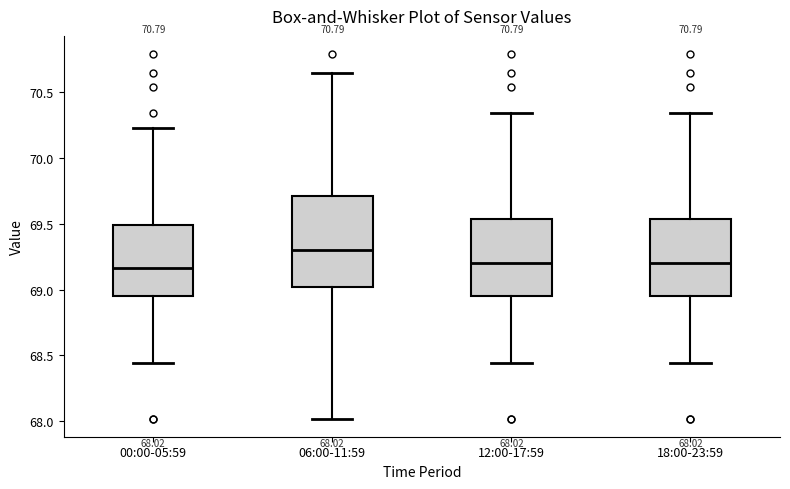

Which box is the tallest, from its lower edge to its upper edge?

06:00-11:59